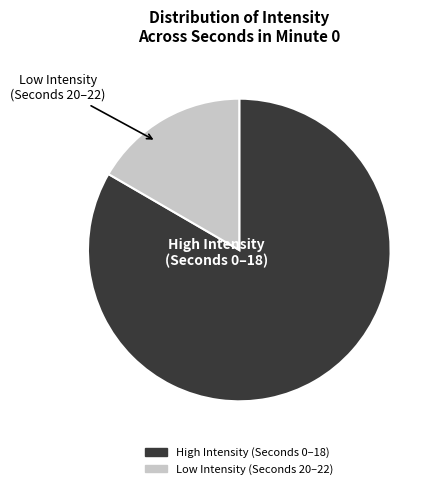

Is there any slice that represents more than half of the pie?

Yes